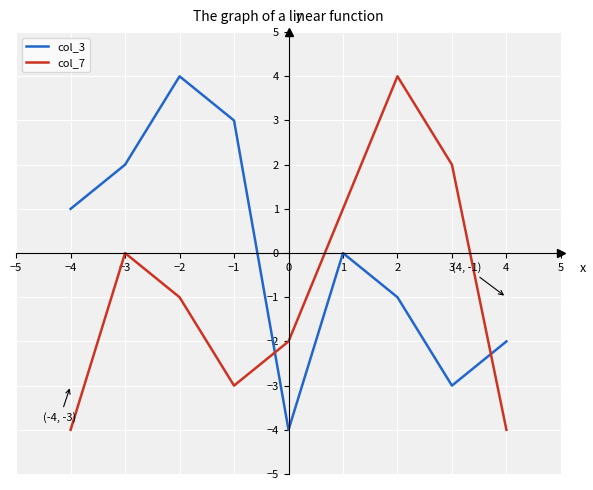

At −3, list the series in order from largest to smallest.

col_3, col_7